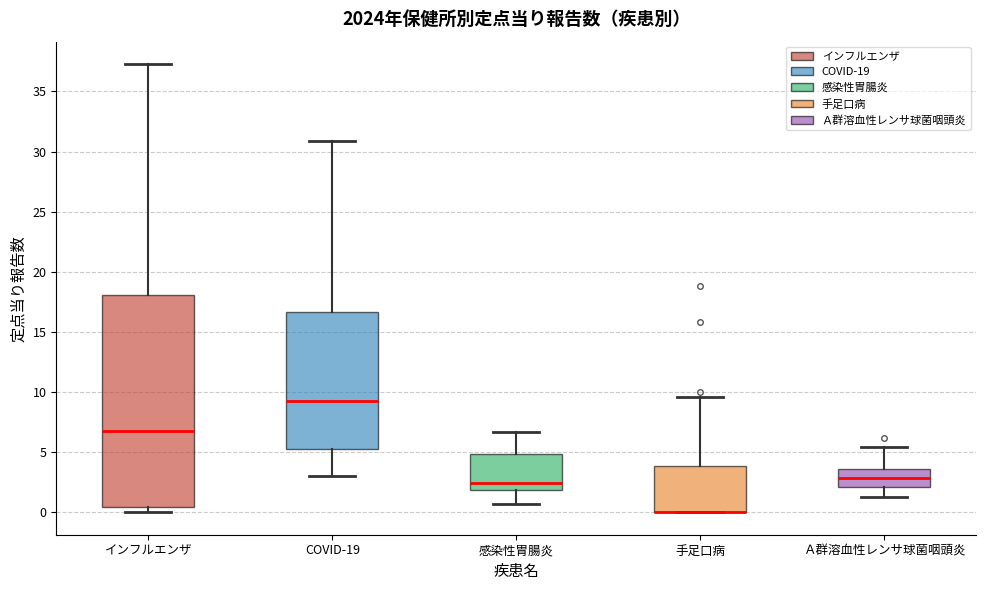

Which box is the tallest, from its lower edge to its upper edge?

インフルエンザ